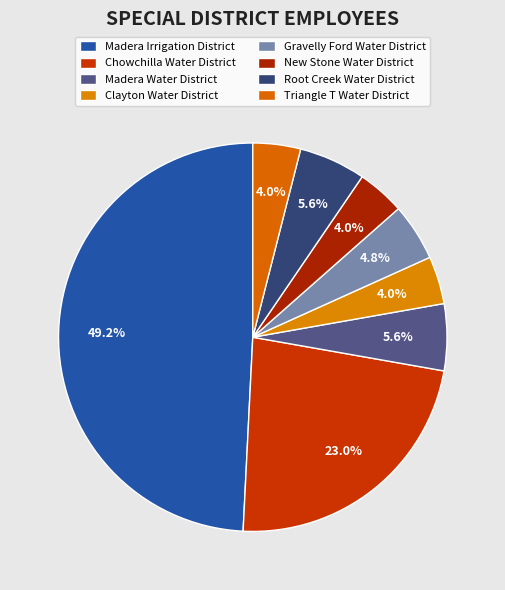

To the nearest percent, what portion does Chowchilla Water District represent?

23%